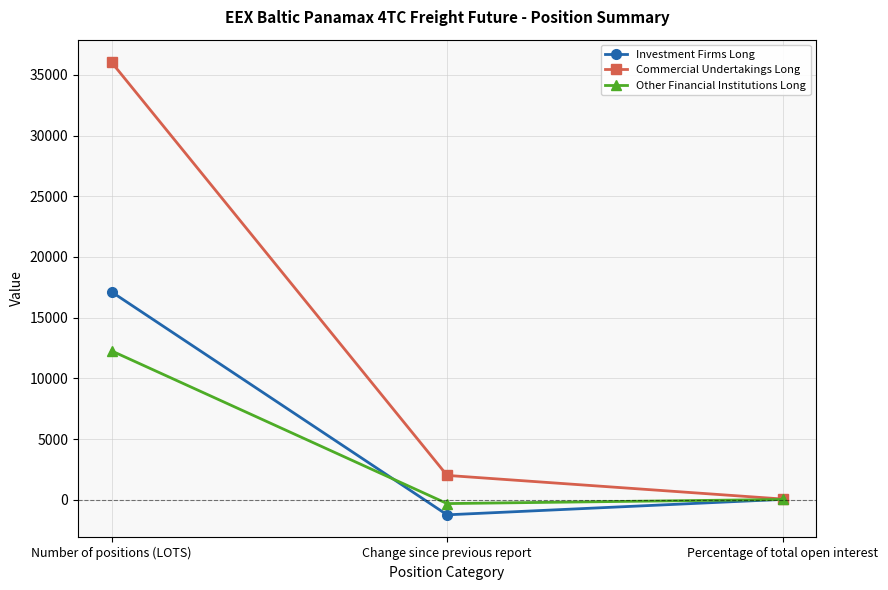

What is the difference between the maximum and minimum values in the Other Financial Institutions Long series?

12582.4